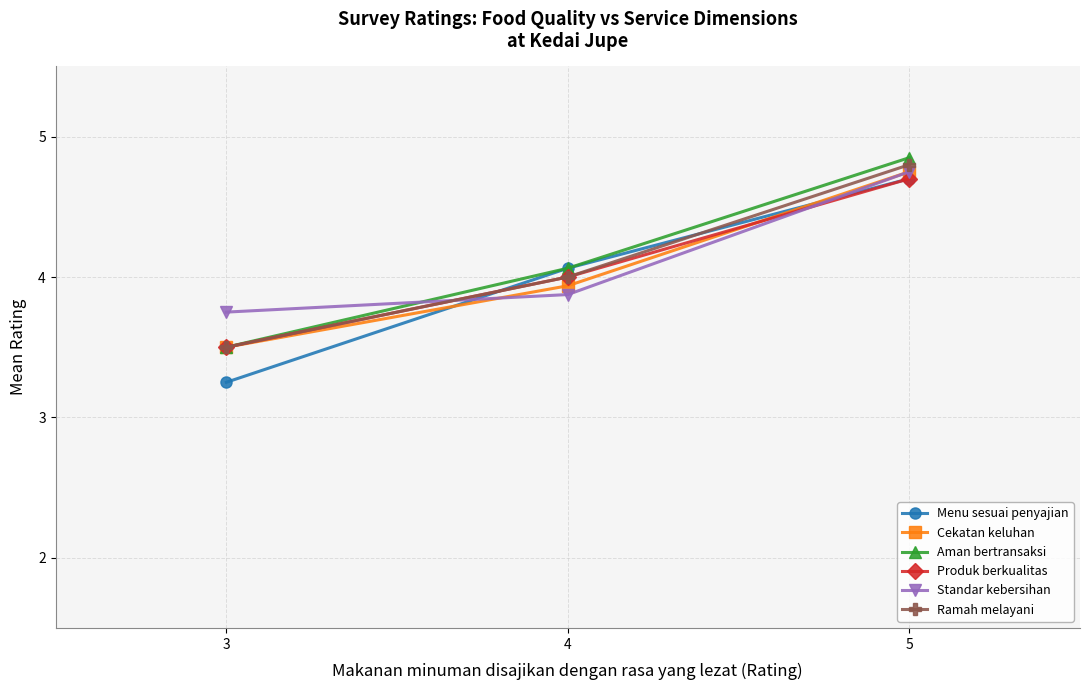

Is it true that Aman bertransaksi equals 4.8 at 5?

True